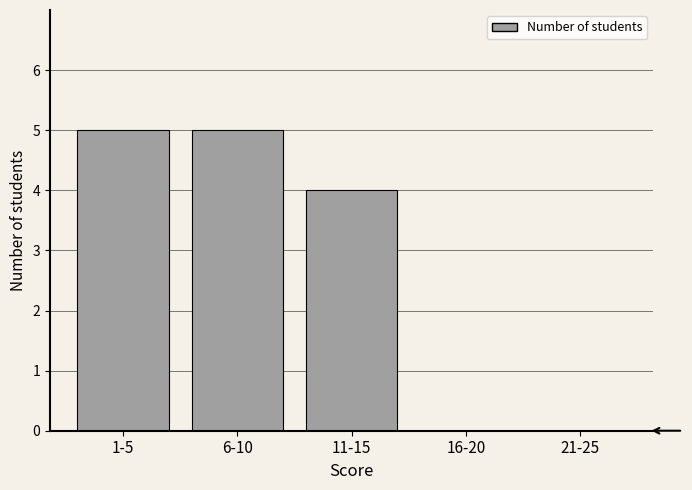

Reading left to right, what are all the values shown in this chart?

1-5=5	6-10=5	11-15=4	16-20=0	21-25=0